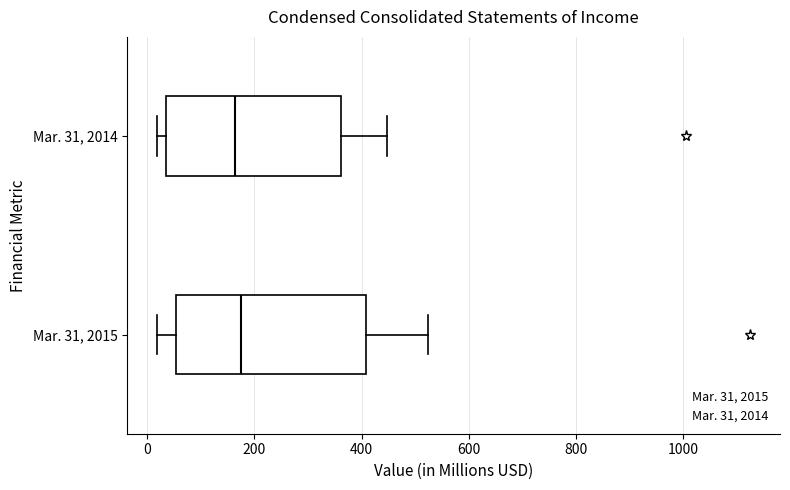

Reading bottom to top, read every box against the x-axis: the position of its median line, the range the box covers, and the ends of its whiskers. The values are not printed on the chart, so give them approximately, as read against the axis.

Mar. 31, 2015: median 180, box 60 to 400, whiskers 20 to 520
Mar. 31, 2014: median 160, box 40 to 360, whiskers 20 to 440